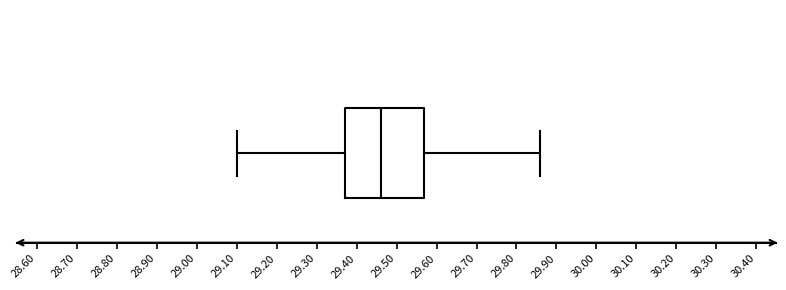

Transcribe this box plot: give where the median line is, the range the box spans, and where the two whiskers end, as read against the x-axis. The values are not printed on the chart, so give them approximately, as read against the axis.

median 29.46, box 29.37 to 29.57, whiskers 29.10 to 29.86